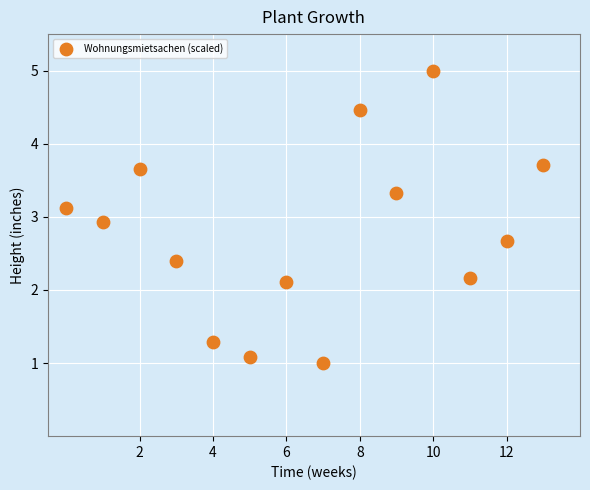

What Y value in the scatter plot is closest to 3?

2.9